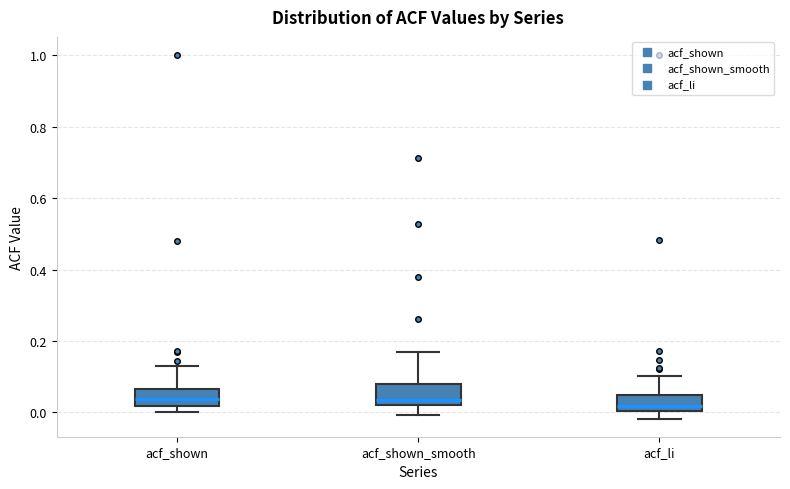

Reading left to right, read every box against the y-axis: the position of its median line, the range the box covers, and the ends of its whiskers. The values are not printed on the chart, so give them approximately, as read against the axis.

acf_shown: median 0.04, box 0.02 to 0.06, whiskers 0.00 to 0.14
acf_shown_smooth: median 0.04, box 0.02 to 0.08, whiskers 0.00 to 0.18
acf_li: median 0.02, box 0.00 to 0.06, whiskers -0.02 to 0.10